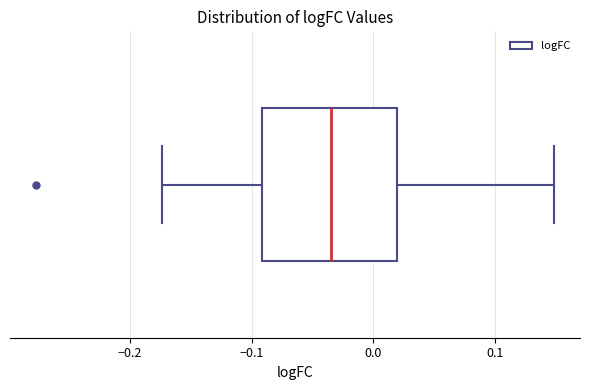

Where is the right edge of the box on the x-axis? The values are not printed on the chart, so give them approximately, as read against the axis.

0.02